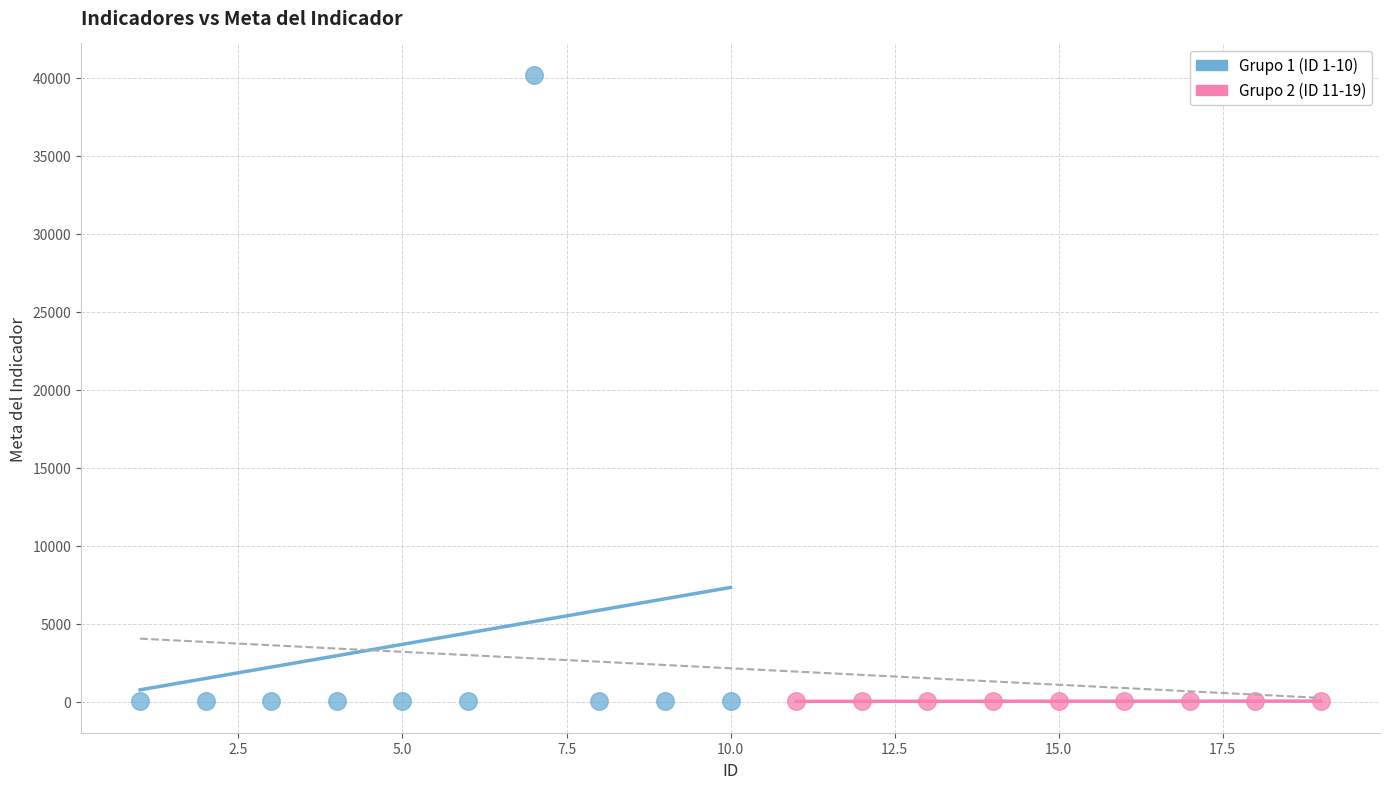

Which series has the widest spread of Y values?

Grupo 1 (ID 1-10)